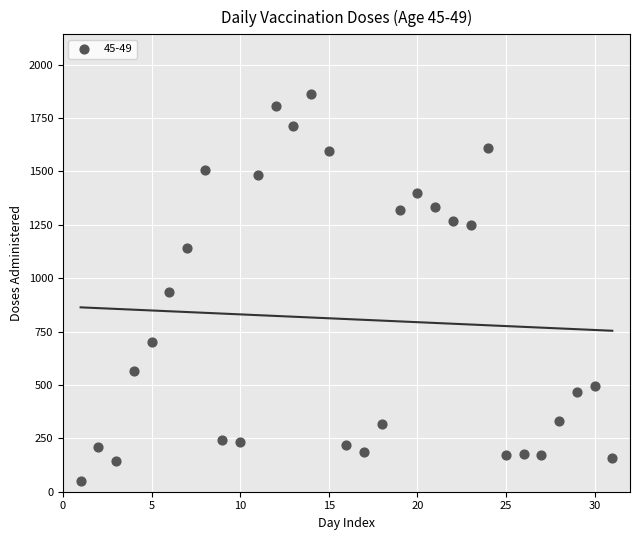

What is the range of Y values (max minus min)?

1813